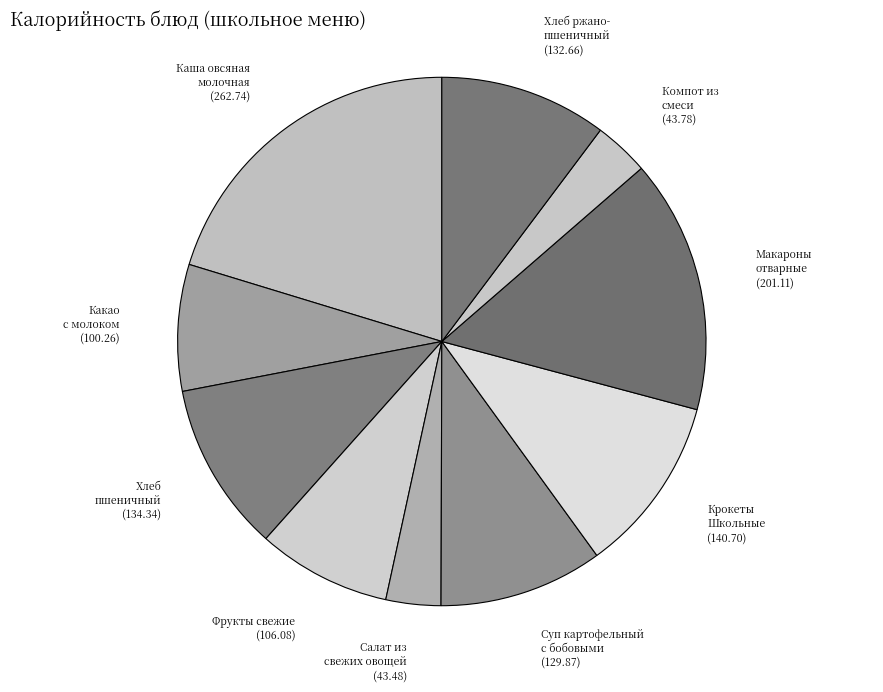

Is there a majority slice in this chart?

No